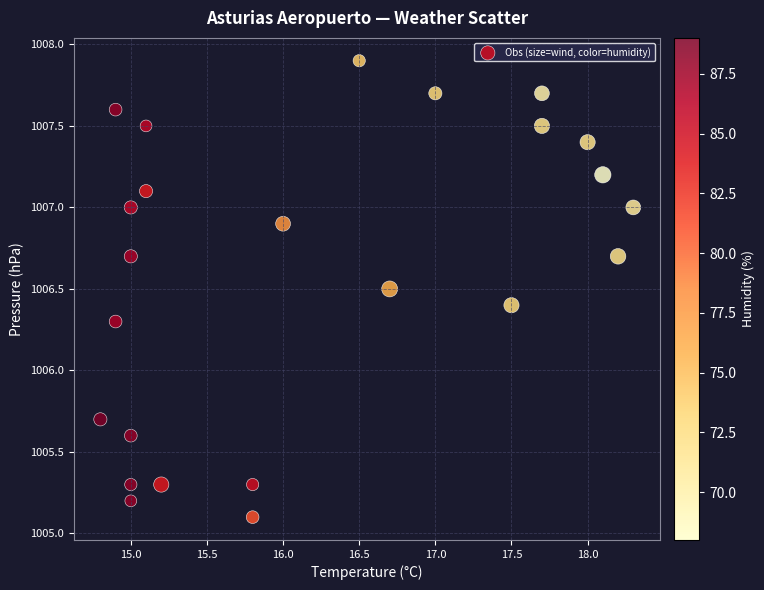

What is the range of Y values (max minus min)?

2.8